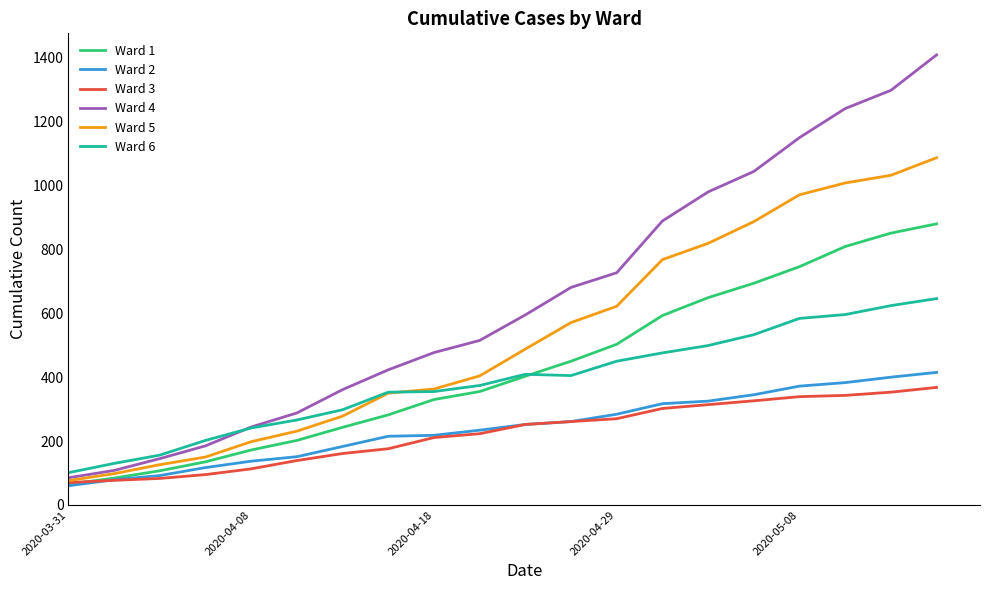

True or false: Ward 1 has more than 1 points higher than both neighbors.

False